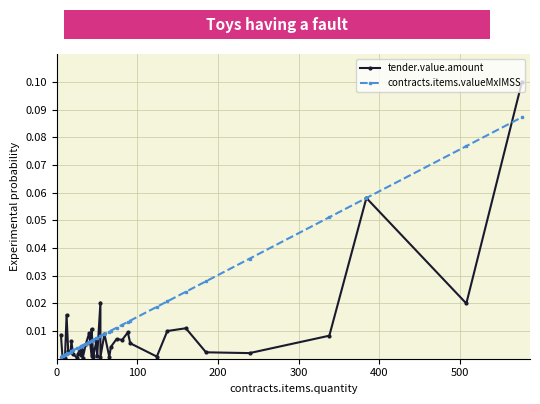

Count the number of categories in the chart.

40